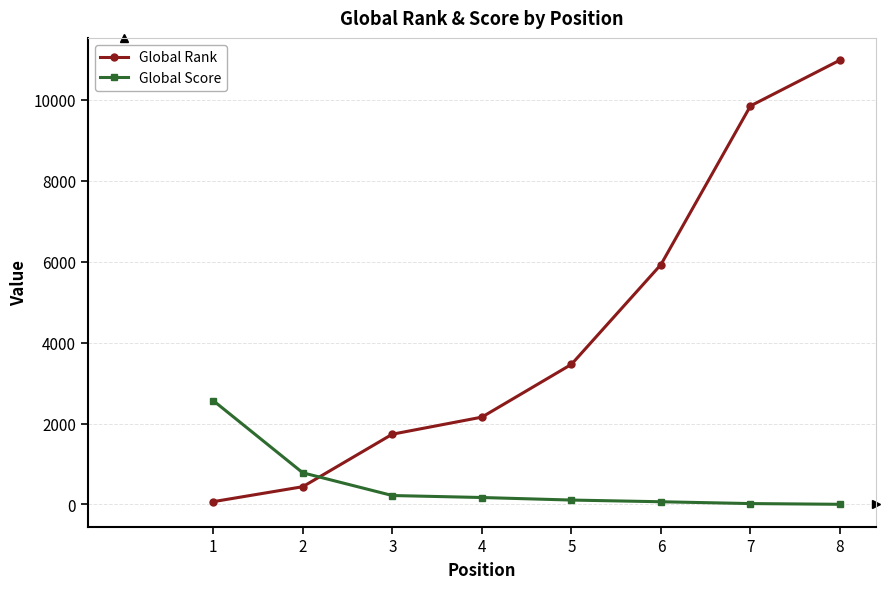

What is the maximum value for Global Score?

2567